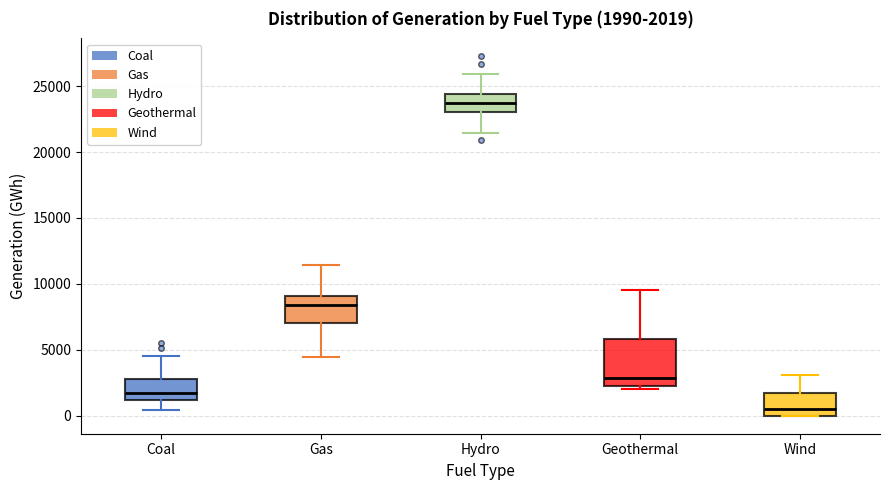

Comparing the boxes themselves (not the whiskers), which one is the tallest?

Geothermal